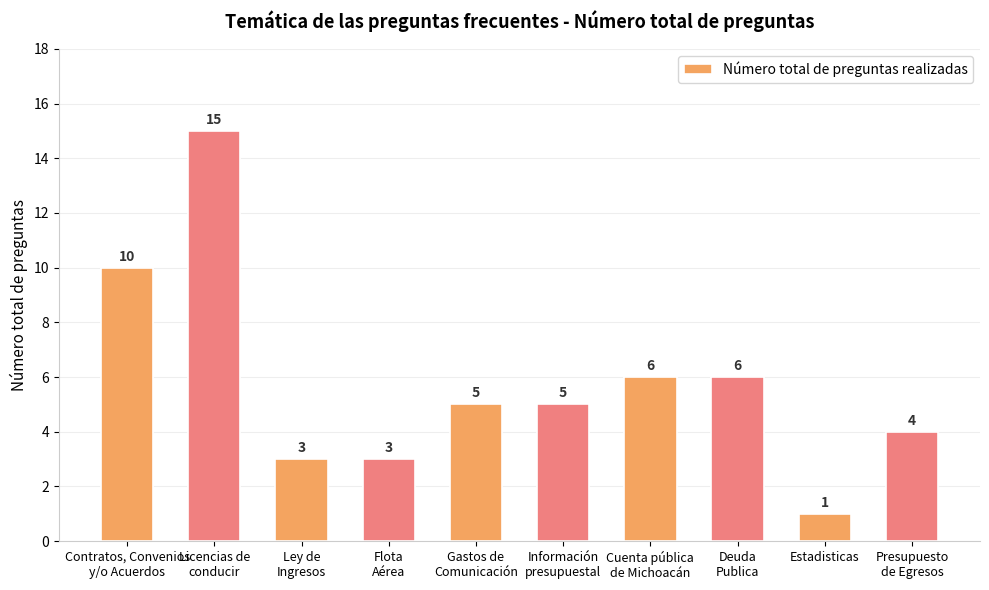

What is the value of the 8th bar from the left?

6